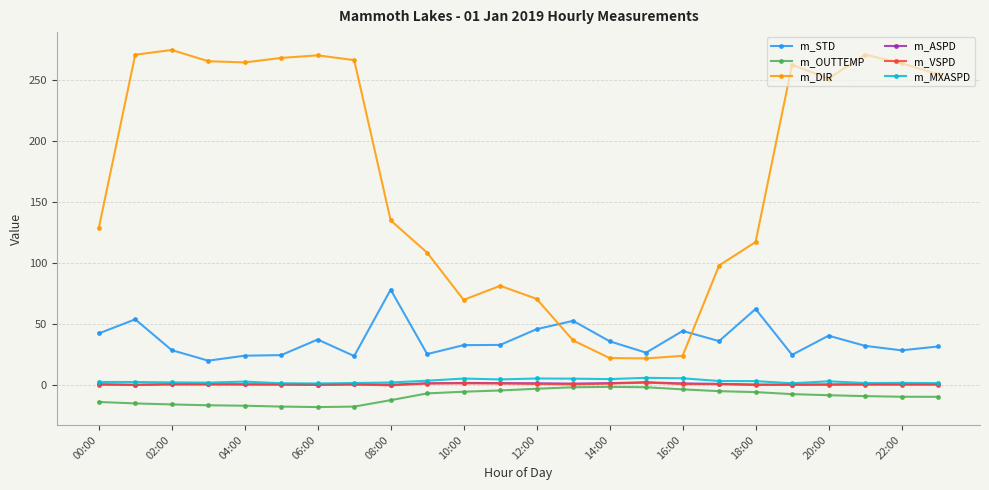

True or false: m_OUTTEMP and m_STD intersect in this chart.

False